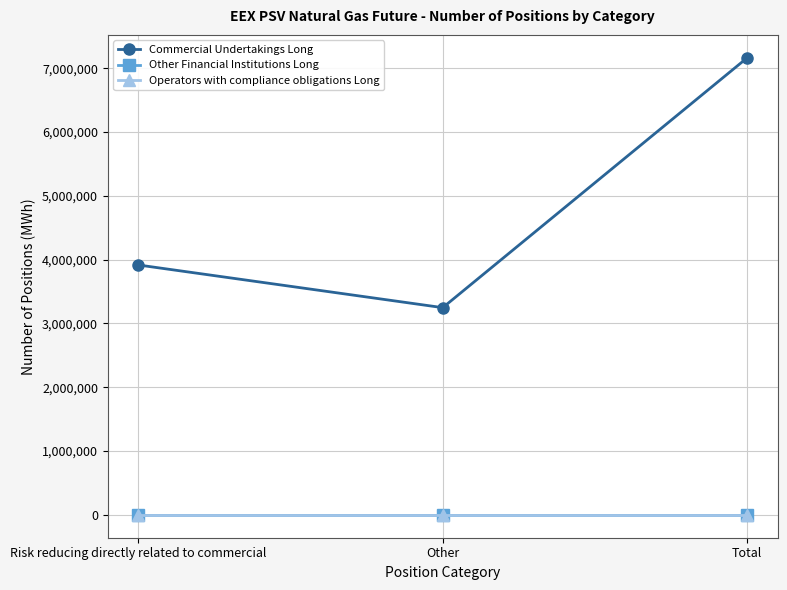

Which series has the largest range (max minus min)?

Commercial Undertakings Long